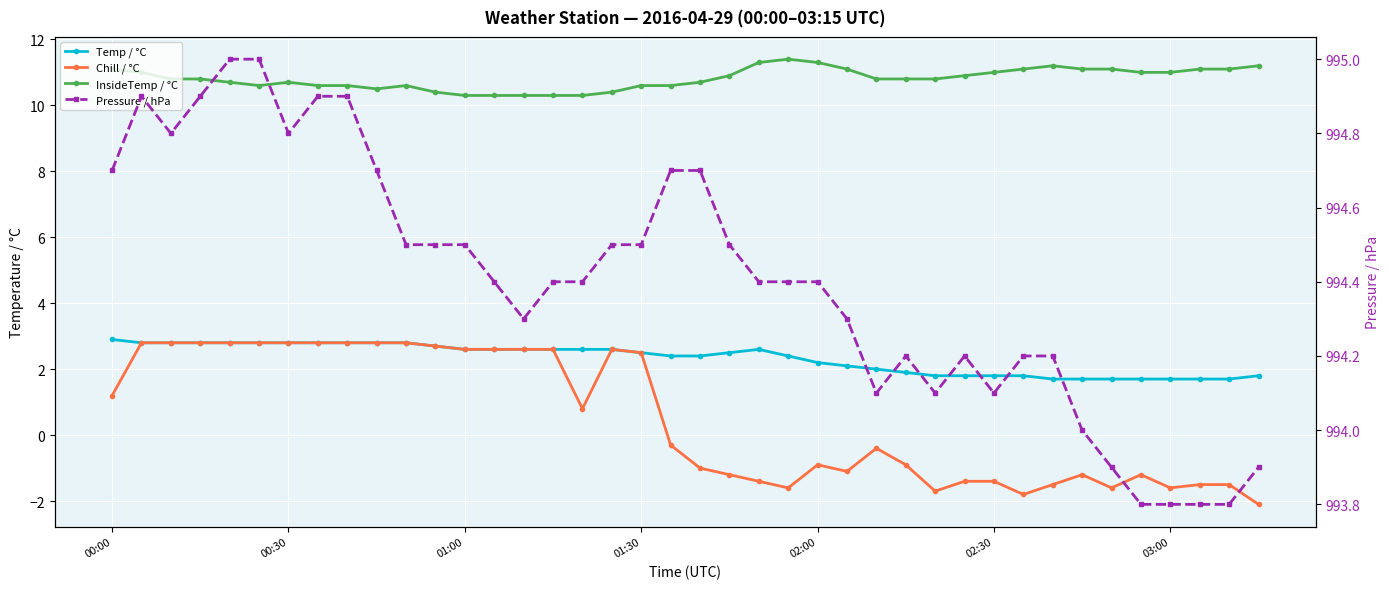

How many lines are shown in the chart?

4